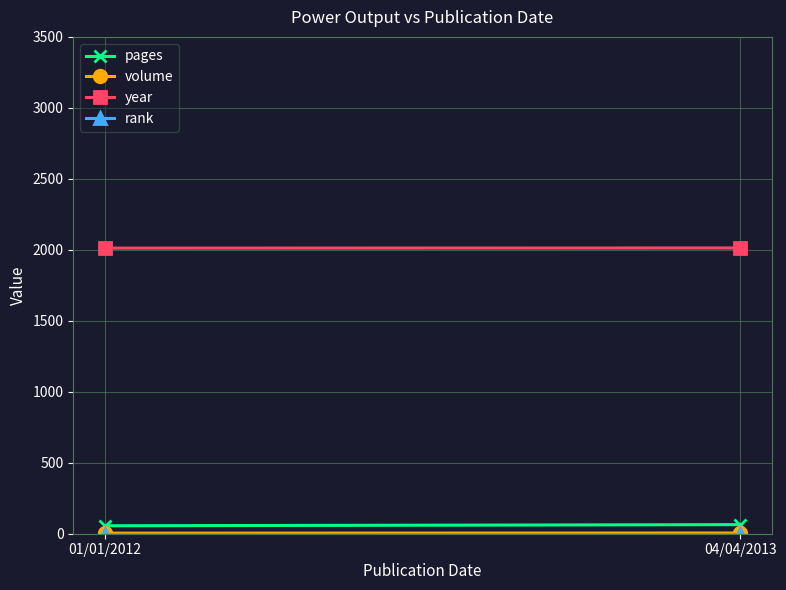

What is the difference between the pages values at 01/01/2012 and 04/04/2013?

8